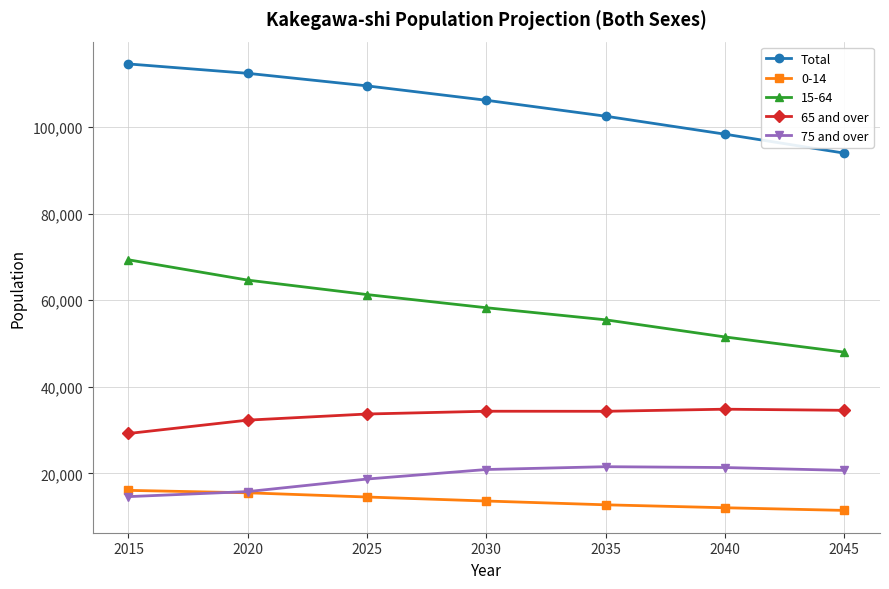

What is the spread (max minus min) of values at 2040?

86330